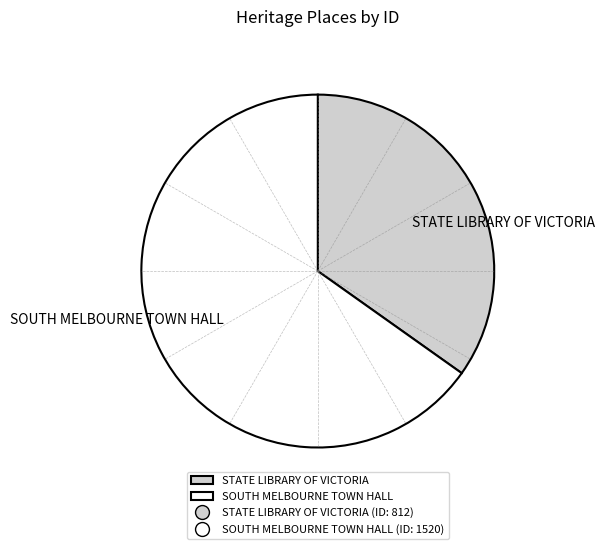

Which category has the smallest portion of the pie?

STATE LIBRARY OF VICTORIA